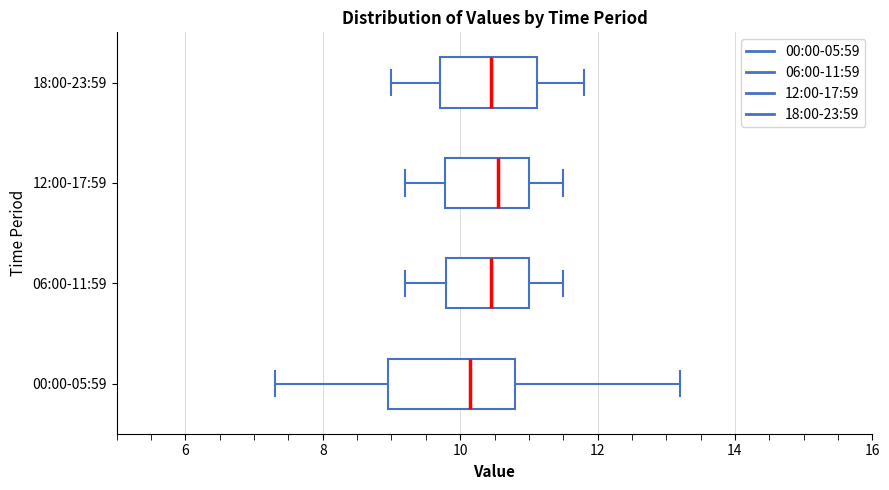

Reading bottom to top, transcribe this box plot: for each box, give where its median line is, the range the box spans, and where its two whiskers end, as read against the x-axis. The values are not printed on the chart, so give them approximately, as read against the axis.

00:00-05:59: median 10.2, box 9.0 to 10.8, whiskers 7.4 to 13.2
06:00-11:59: median 10.4, box 9.8 to 11.0, whiskers 9.2 to 11.6
12:00-17:59: median 10.6, box 9.8 to 11.0, whiskers 9.2 to 11.6
18:00-23:59: median 10.4, box 9.8 to 11.2, whiskers 9.0 to 11.8